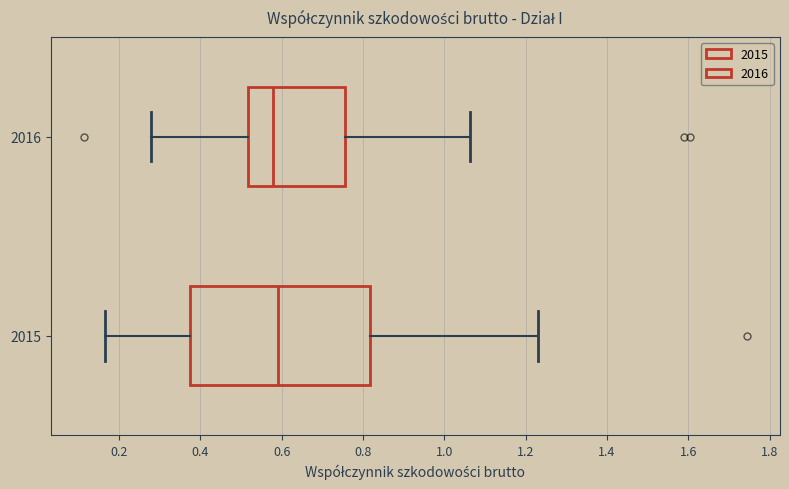

Reading bottom to top, transcribe this box plot: for each box, give where its median line is, the range the box spans, and where its two whiskers end, as read against the x-axis. The values are not printed on the chart, so give them approximately, as read against the axis.

2015: median 0.60, box 0.38 to 0.82, whiskers 0.16 to 1.24
2016: median 0.58, box 0.52 to 0.76, whiskers 0.28 to 1.06